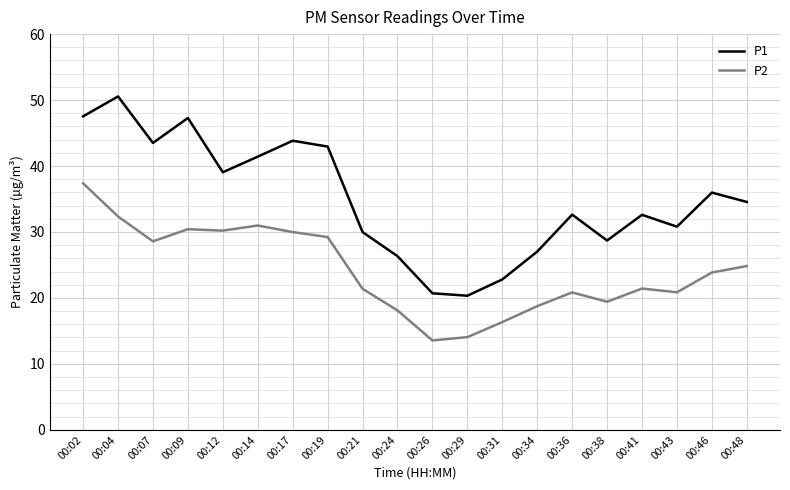

True or false: P2 and P1 cross at least once.

False